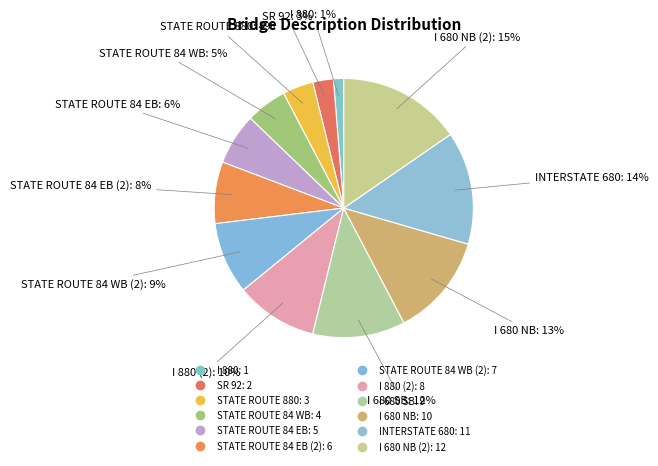

How many slices are in this pie chart?

12